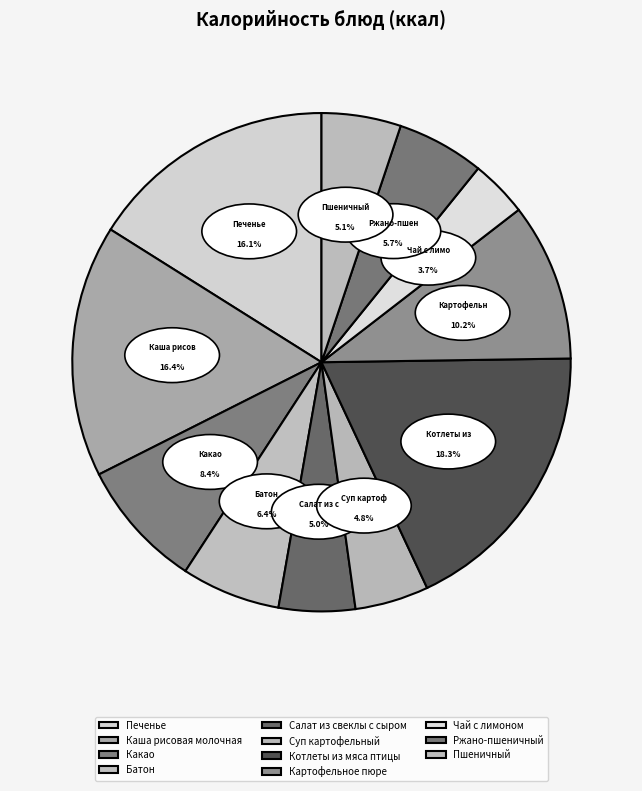

How many slices are in this pie chart?

11